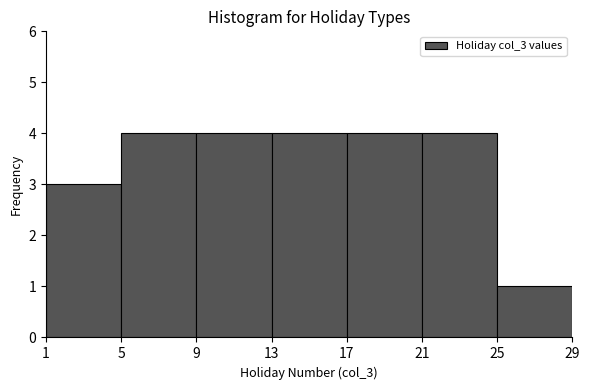

Reading left to right, transcribe this chart: for each bar, give the range it covers on the x-axis and its height. The values are not printed on the chart, so give them approximately, as read against the axis.

1 to 5: 3
5 to 9: 4
9 to 13: 4
13 to 17: 4
17 to 21: 4
21 to 25: 4
25 to 29: 1